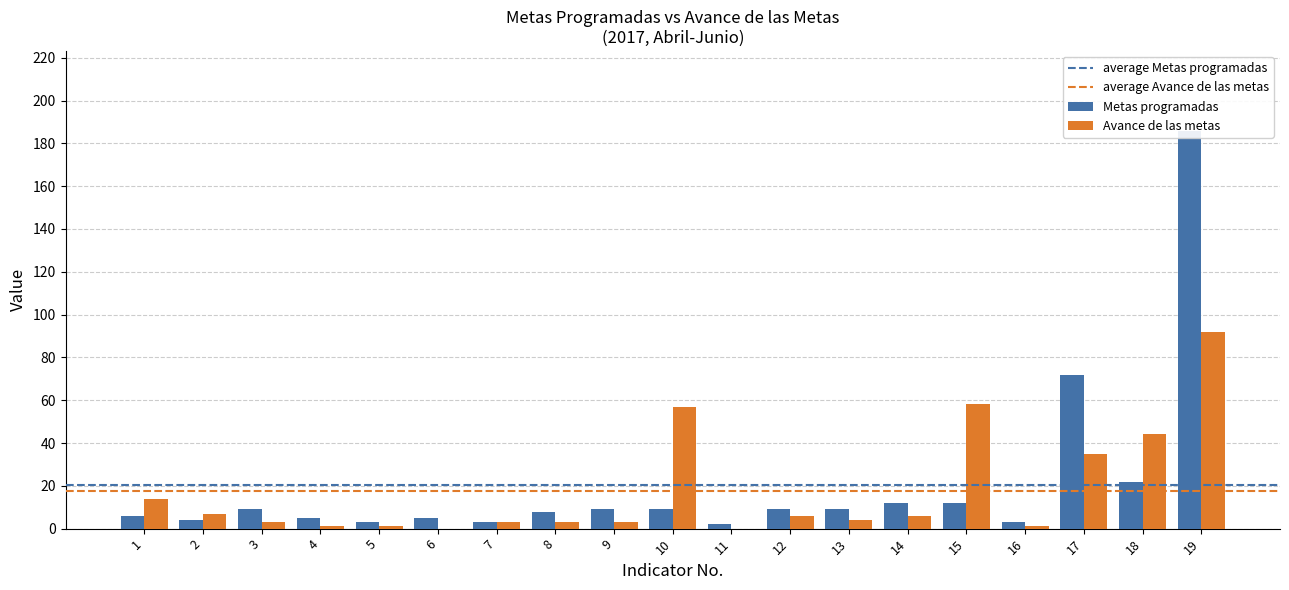

How many bars are there in each group?

2